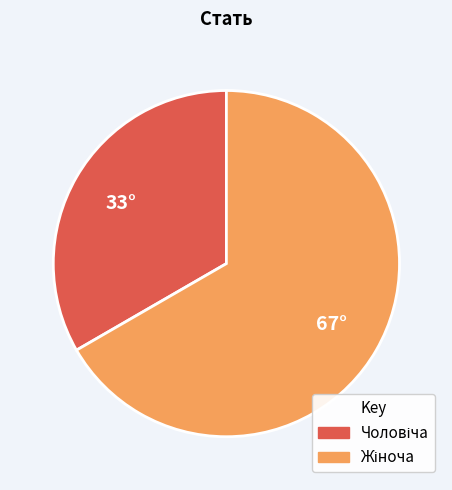

Does any single category account for the majority?

Yes